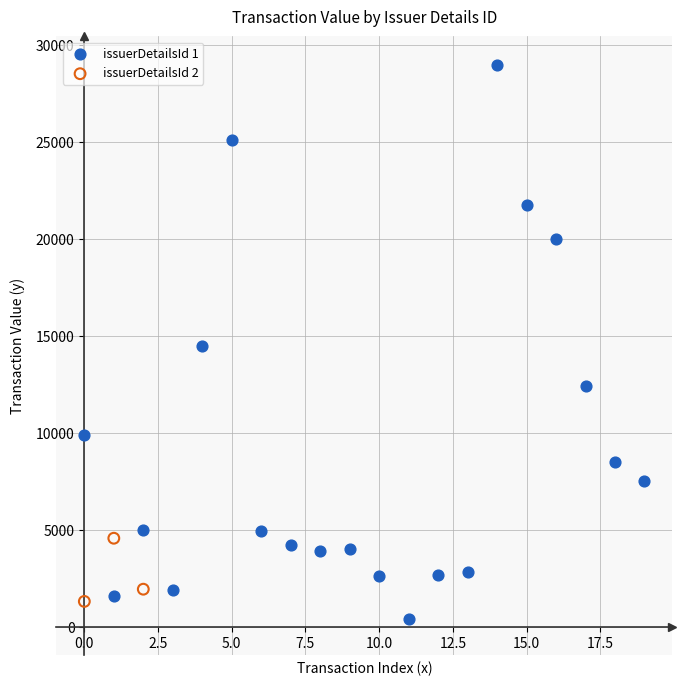

Which series contains the highest Y value?

issuerDetailsId 1